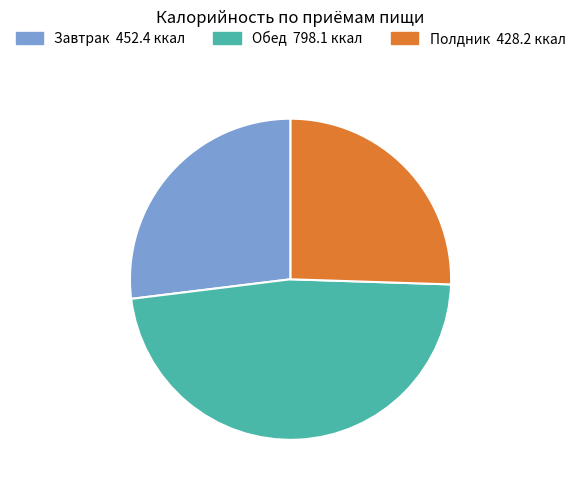

Which category has the smallest portion of the pie?

Полдник